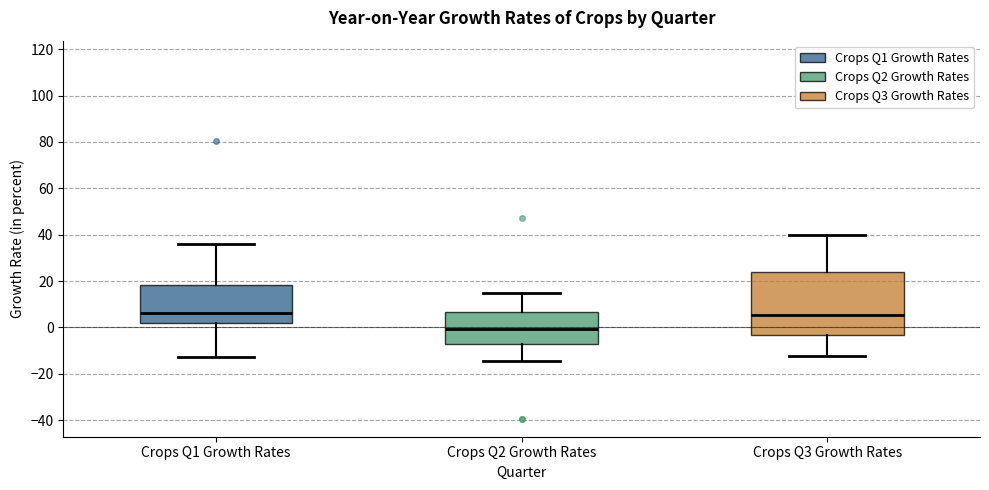

Where does the upper whisker of the box for Crops Q3 Growth Rates end on the y-axis? The values are not printed on the chart, so give them approximately, as read against the axis.

40